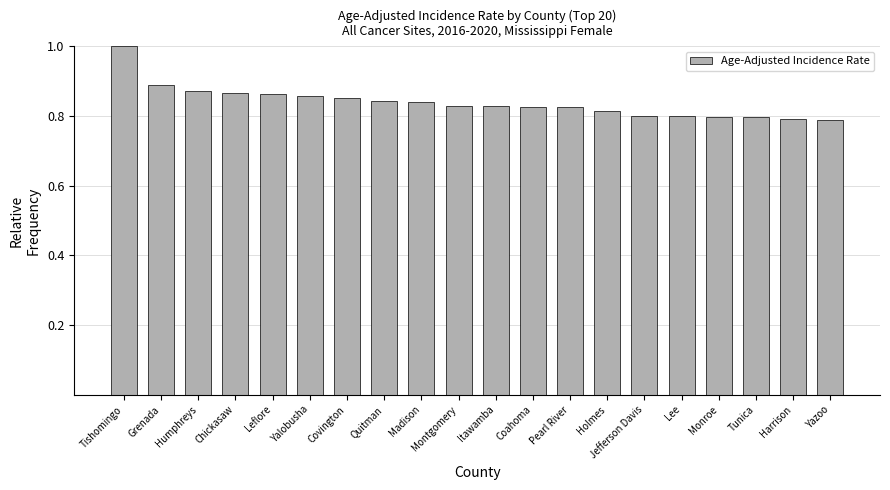

At which category does the chart reach its peak across all series?

Tishomingo